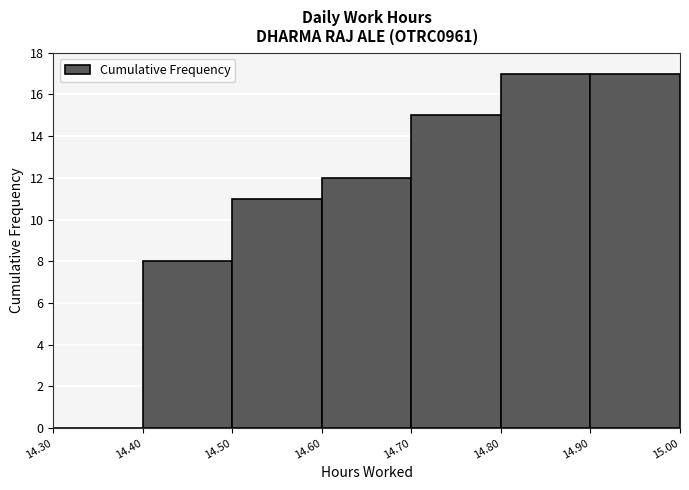

What is the height of the bar covering 14.90 to 15.00 on the x-axis? The values are not printed on the chart, so give them approximately, as read against the axis.

17